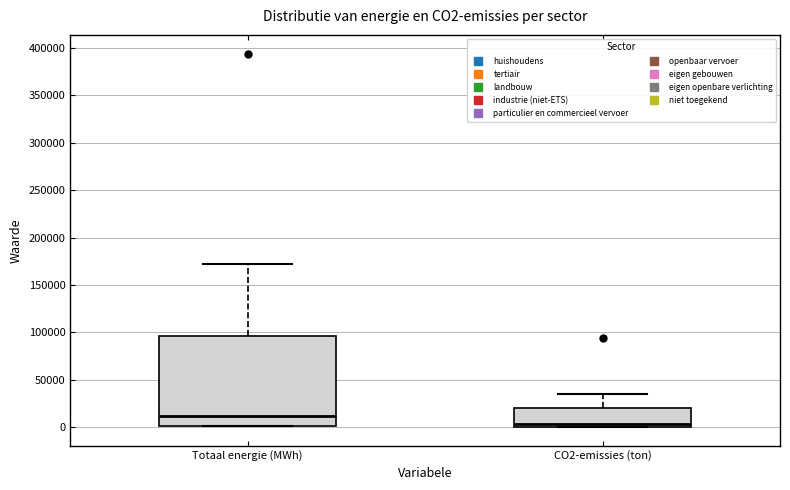

Which box has the lowest median line?

CO2-emissies (ton)